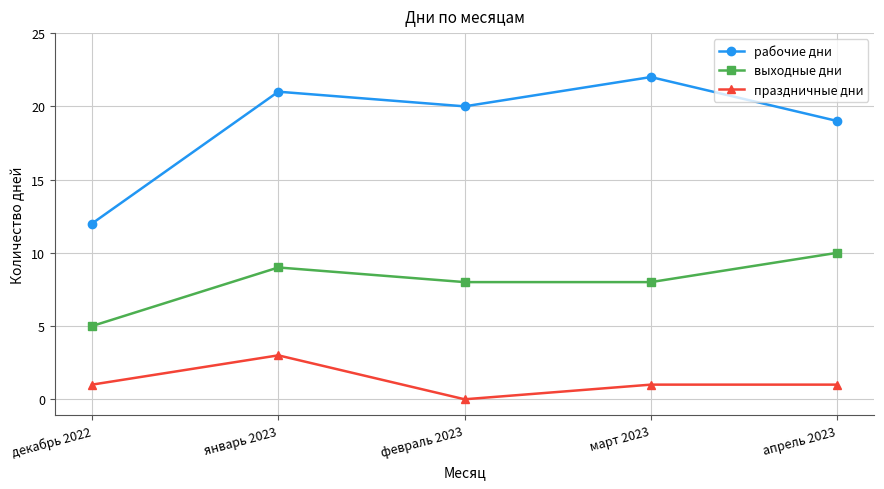

Rank the series by their maximum value, from highest to lowest.

рабочие дни, выходные дни, праздничные дни